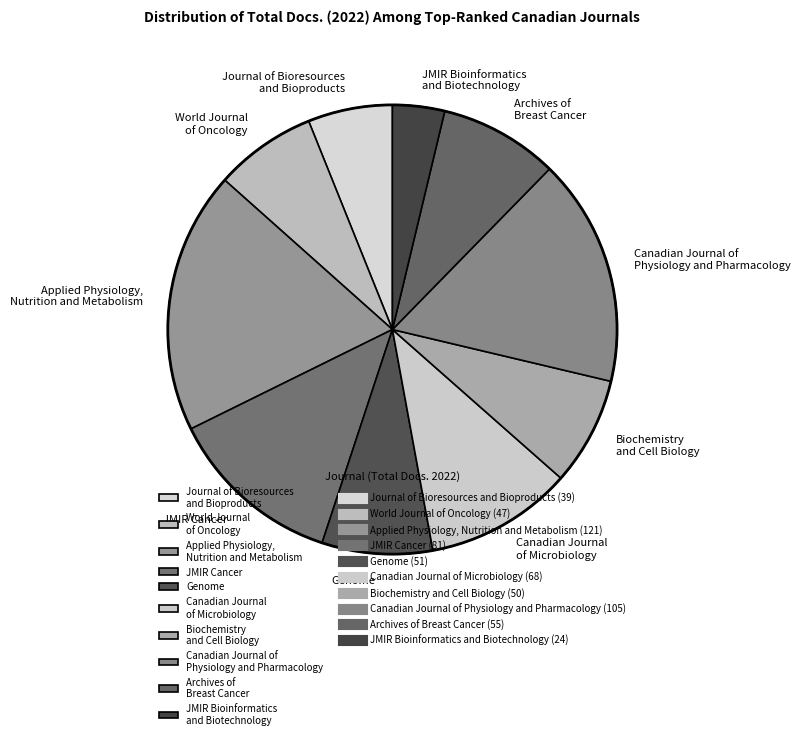

Approximately how many times larger is the value at Genome compared to JMIR Cancer?

0.6